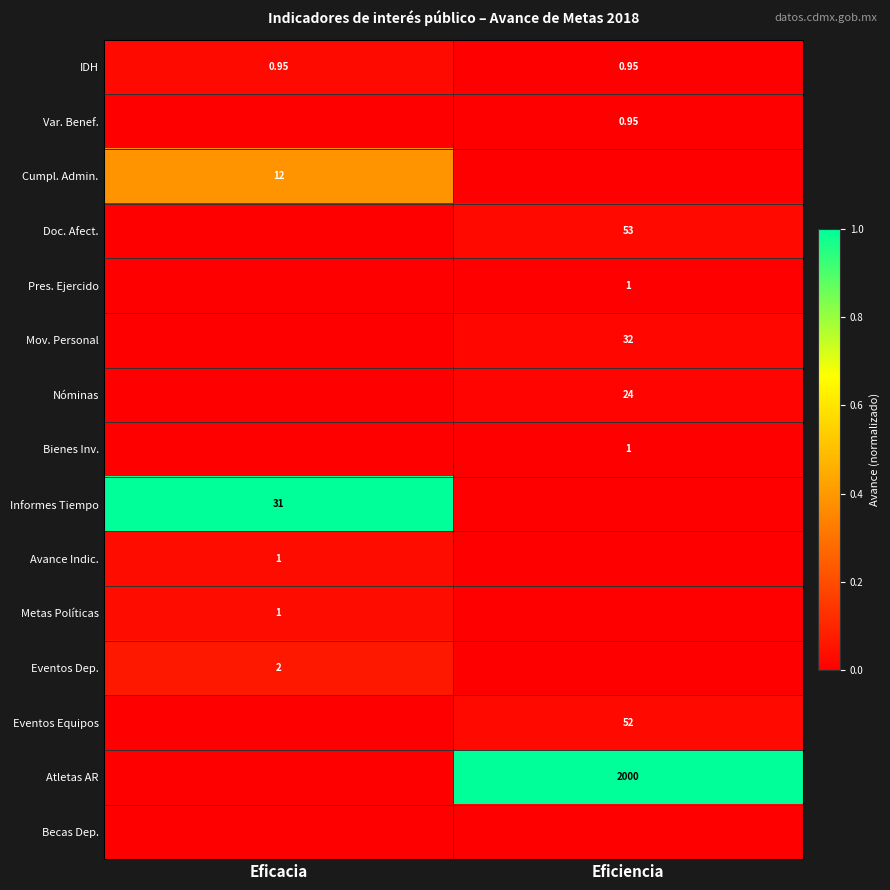

What is the difference between the highest and lowest values at Eficiencia?

1.0